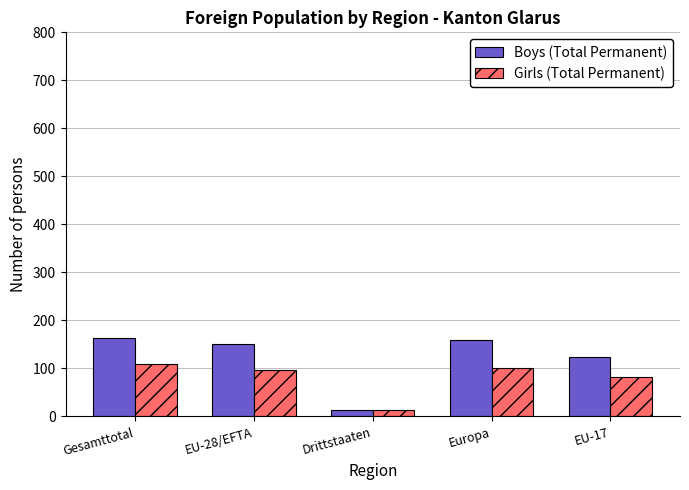

At which label does Girls (Total Permanent) reach its minimum?

Drittstaaten